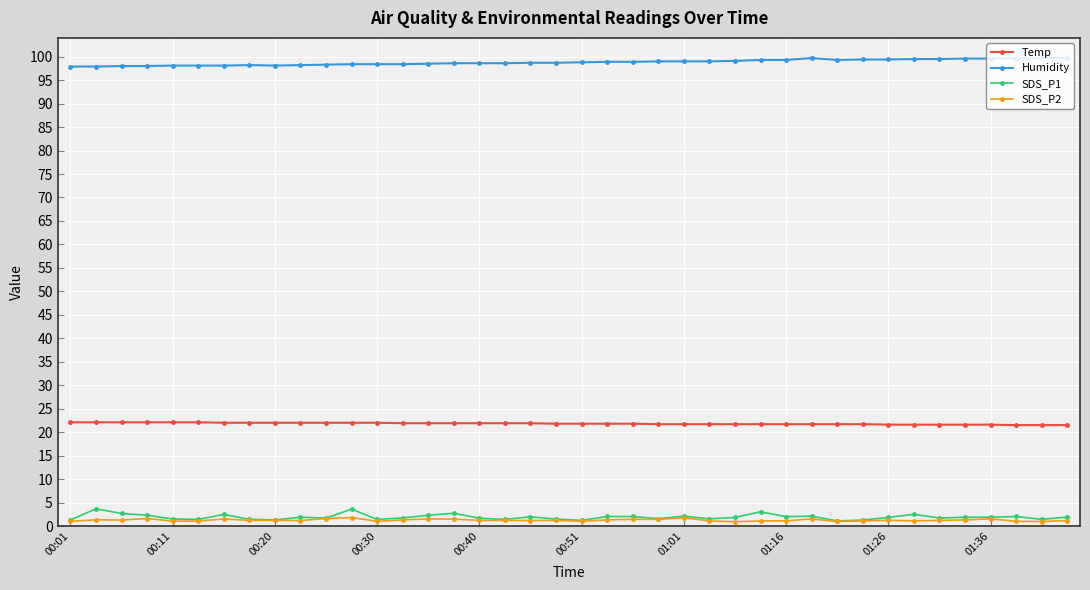

What is the difference between the second highest and second lowest values in the Temp series?

0.6